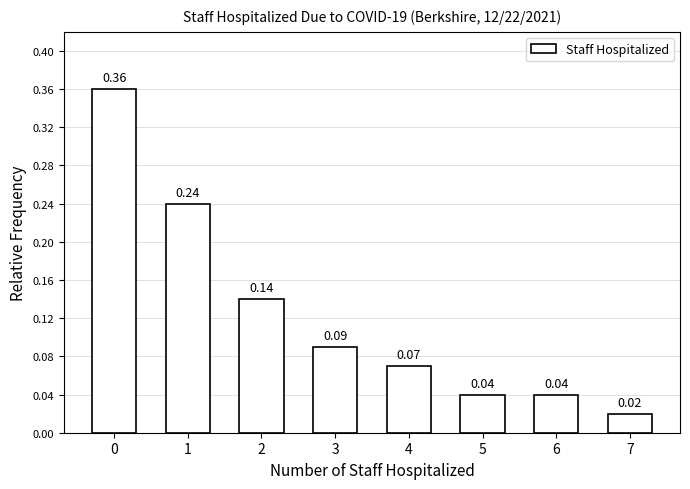

What is the sum of all values?

1.0